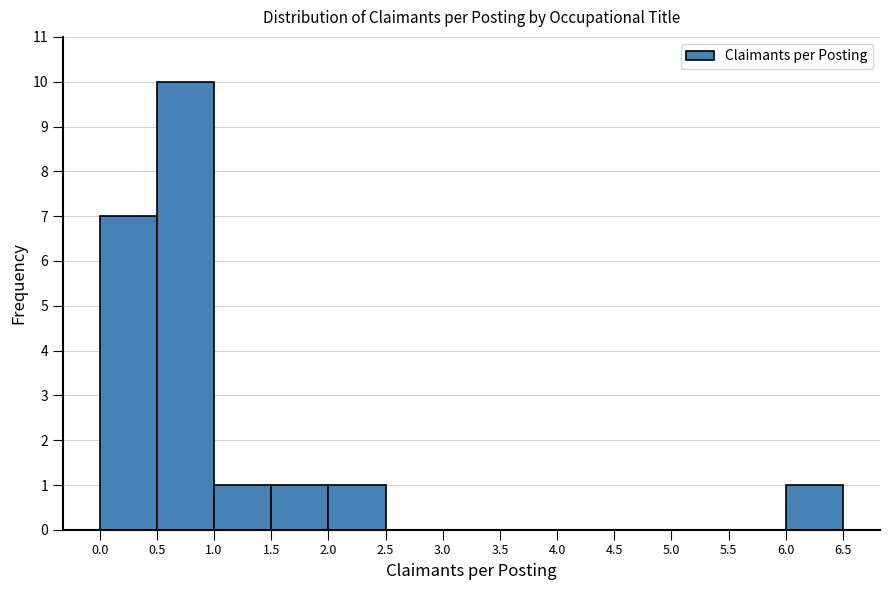

Reading left to right, list every bar in this chart as the range it spans on the x-axis followed by its height. The values are not printed on the chart, so give them approximately, as read against the axis.

0.0 to 0.5: 7
0.5 to 1.0: 10
1.0 to 1.5: 1
1.5 to 2.0: 1
2.0 to 2.5: 1
2.5 to 3.0: 0
3.0 to 3.5: 0
3.5 to 4.0: 0
4.0 to 4.5: 0
4.5 to 5.0: 0
5.0 to 5.5: 0
5.5 to 6.0: 0
6.0 to 6.5: 1